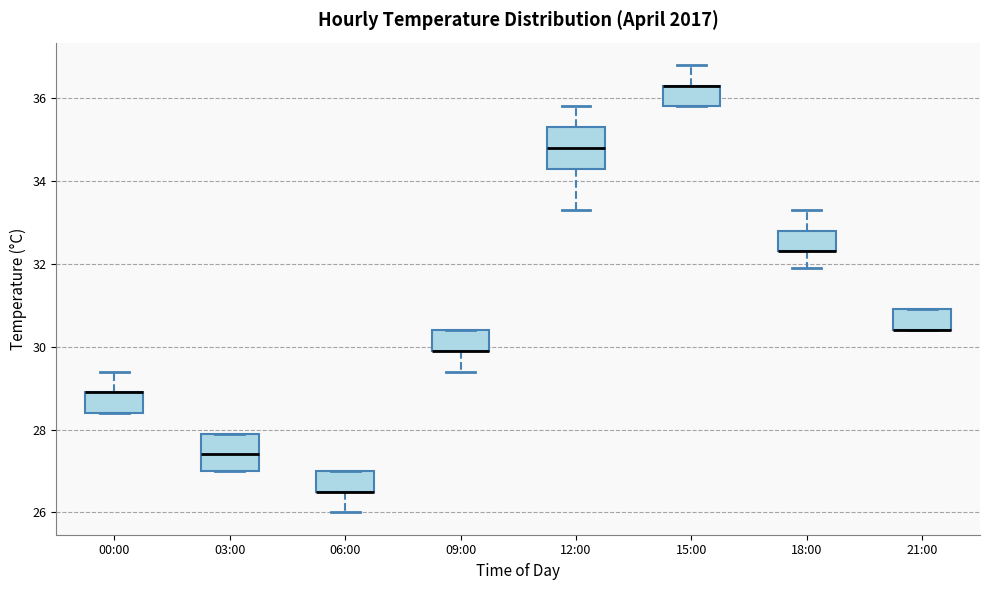

Reading left to right, read every box against the y-axis: the position of its median line, the range the box covers, and the ends of its whiskers. The values are not printed on the chart, so give them approximately, as read against the axis.

00:00: median 29.0 (drawn on the box's upper edge), box 28.4 to 29.0, whiskers 28.4 to 29.4
03:00: median 27.4, box 27.0 to 28.0, whiskers 27.0 to 28.0
06:00: median 26.6 (drawn on the box's lower edge), box 26.6 to 27.0, whiskers 26.0 to 27.0
09:00: median 30.0 (drawn on the box's lower edge), box 30.0 to 30.4, whiskers 29.4 to 30.4
12:00: median 34.8, box 34.4 to 35.4, whiskers 33.4 to 35.8
15:00: median 36.4 (drawn on the box's upper edge), box 35.8 to 36.4, whiskers 35.8 to 36.8
18:00: median 32.4 (drawn on the box's lower edge), box 32.4 to 32.8, whiskers 32.0 to 33.4
21:00: median 30.4 (drawn on the box's lower edge), box 30.4 to 31.0, whiskers 30.4 to 31.0